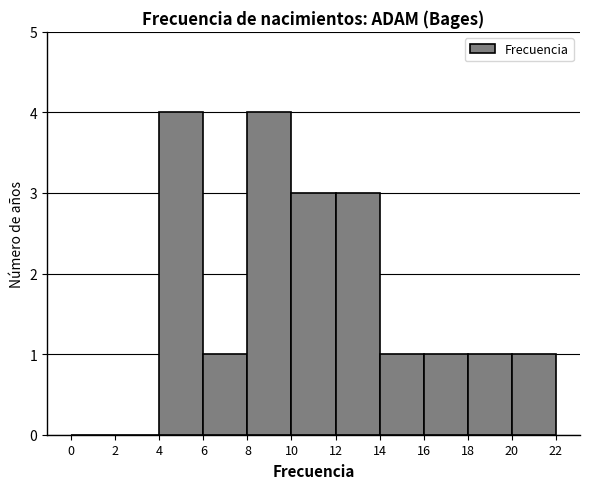

Reading left to right, list every bar in this chart as the range it spans on the x-axis followed by its height. The values are not printed on the chart, so give them approximately, as read against the axis.

0 to 2: 0
2 to 4: 0
4 to 6: 4
6 to 8: 1
8 to 10: 4
10 to 12: 3
12 to 14: 3
14 to 16: 1
16 to 18: 1
18 to 20: 1
20 to 22: 1